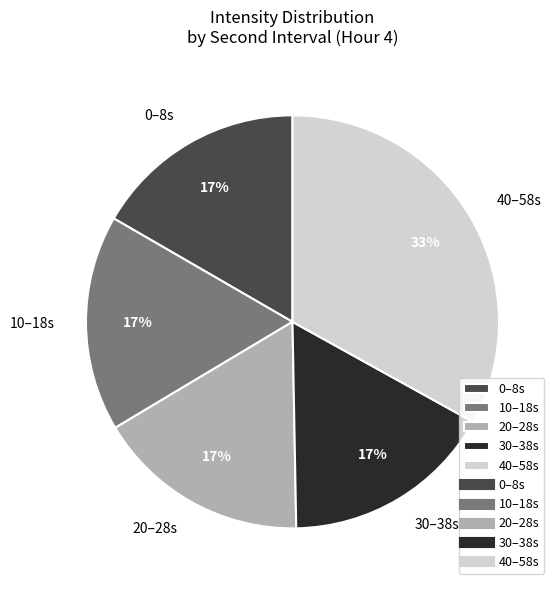

Do 0–8s and 10–18s together represent more than half of the pie?

No